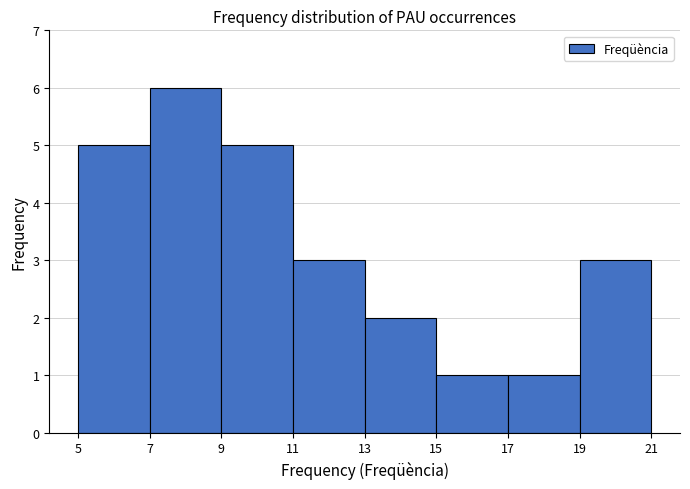

Reading left to right, list every bar in this chart as the range it spans on the x-axis followed by its height. The values are not printed on the chart, so give them approximately, as read against the axis.

5 to 7: 5
7 to 9: 6
9 to 11: 5
11 to 13: 3
13 to 15: 2
15 to 17: 1
17 to 19: 1
19 to 21: 3